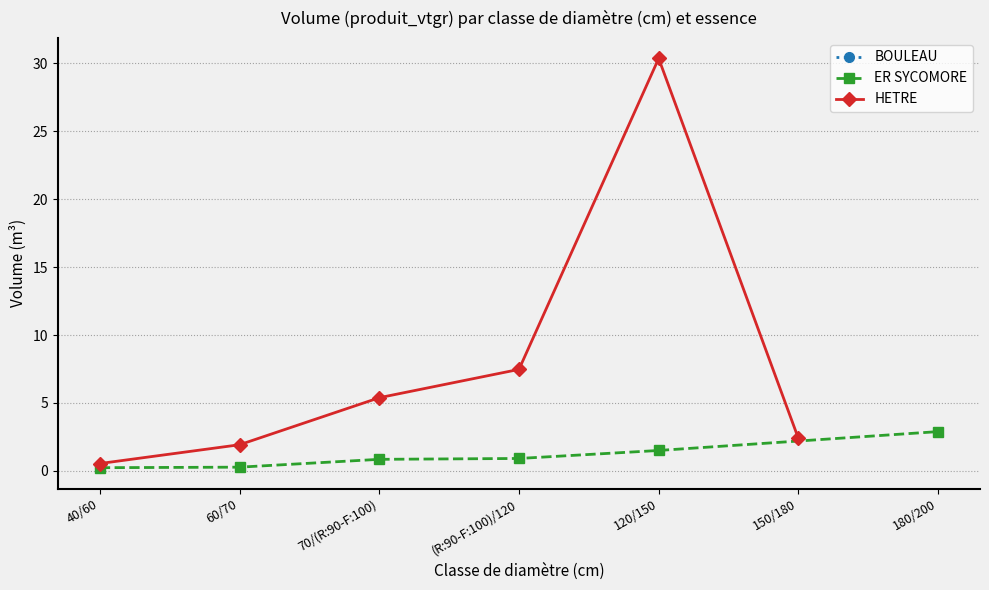

What is the difference between the second highest and second lowest values in the ER SYCOMORE series?

1.2